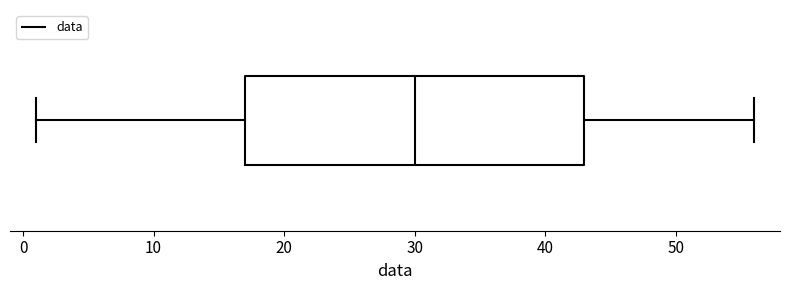

Transcribe this box plot: give where the median line is, the range the box spans, and where the two whiskers end, as read against the x-axis. The values are not printed on the chart, so give them approximately, as read against the axis.

median 30, box 17 to 43, whiskers 1 to 56